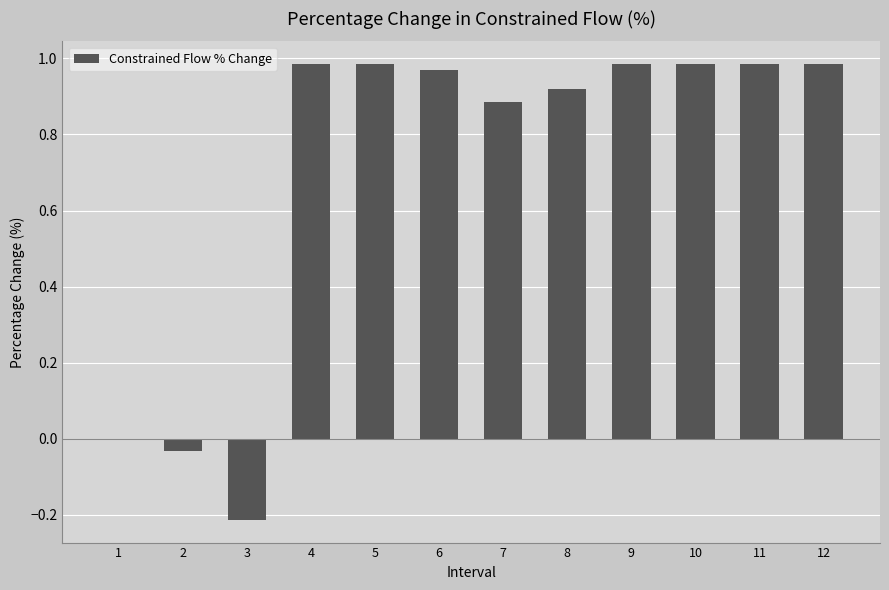

True or false: the data shows 0.0 at 1.

True